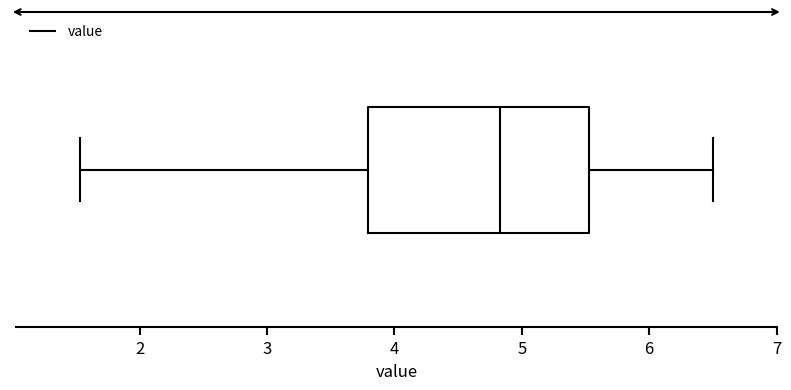

Where does the right whisker of the box end on the x-axis? The values are not printed on the chart, so give them approximately, as read against the axis.

6.5